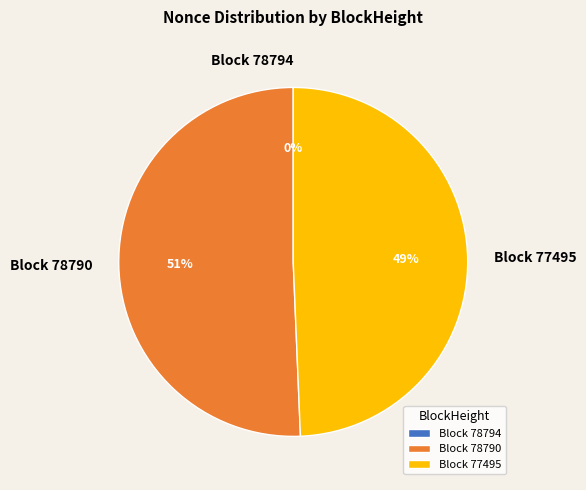

To the nearest percent, what is the average slice percentage?

33%